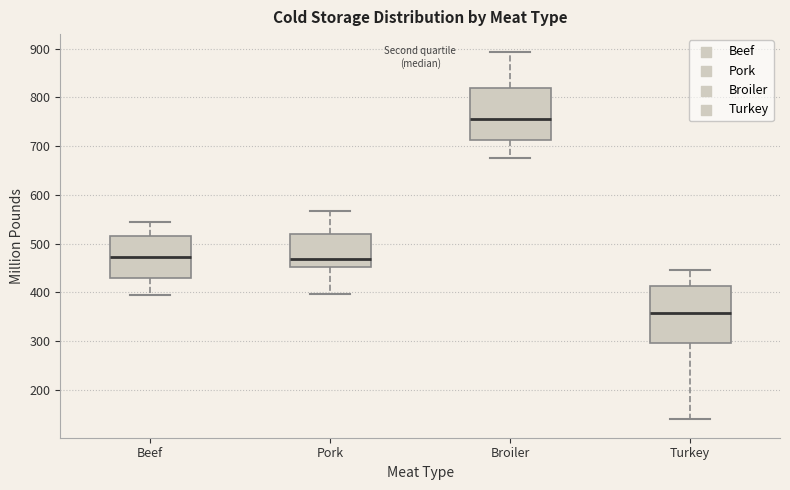

Which box has the lowest median line?

Turkey